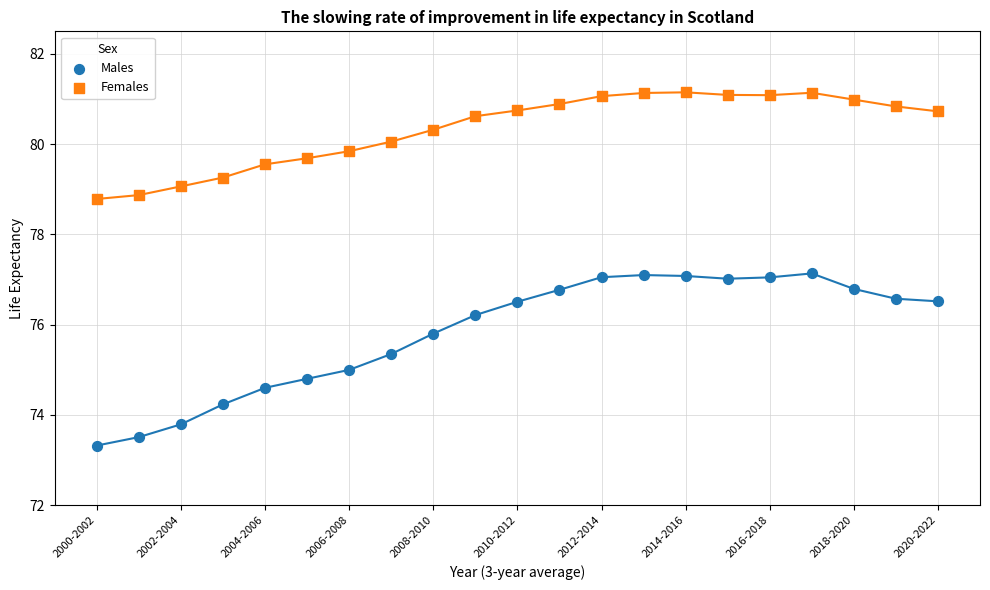

Which series reaches the maximum Y coordinate?

Females